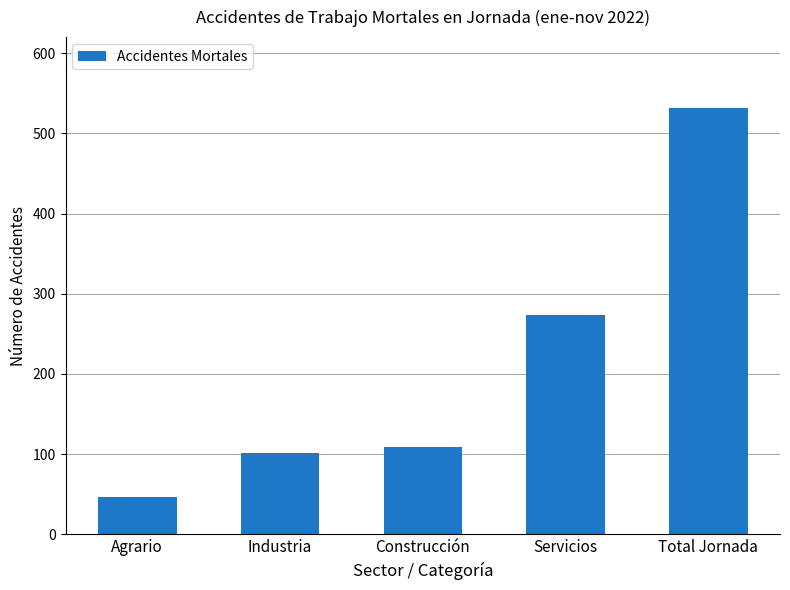

What is the change in value from Industria to Construcción?

+8